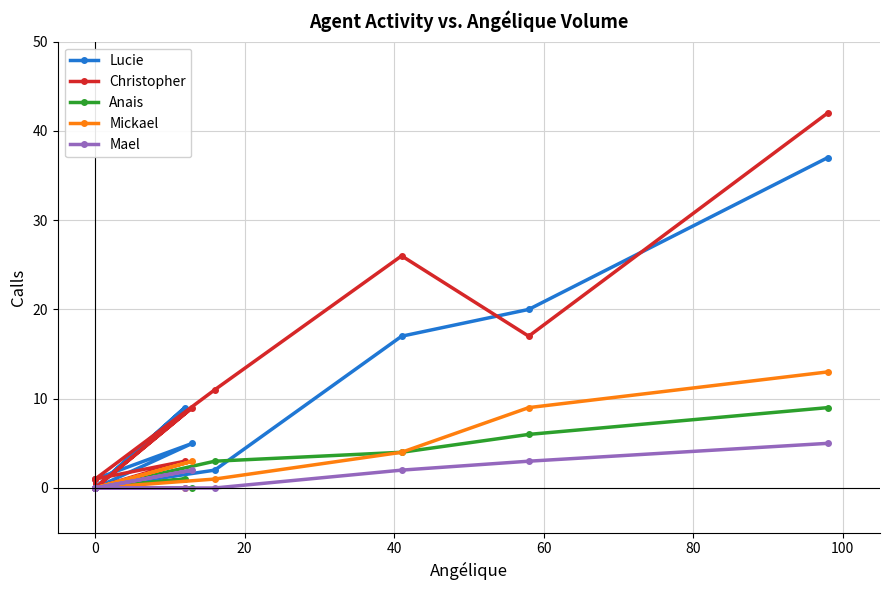

List the series in order of their peak value, highest first.

Christopher, Lucie, Mickael, Anais, Mael